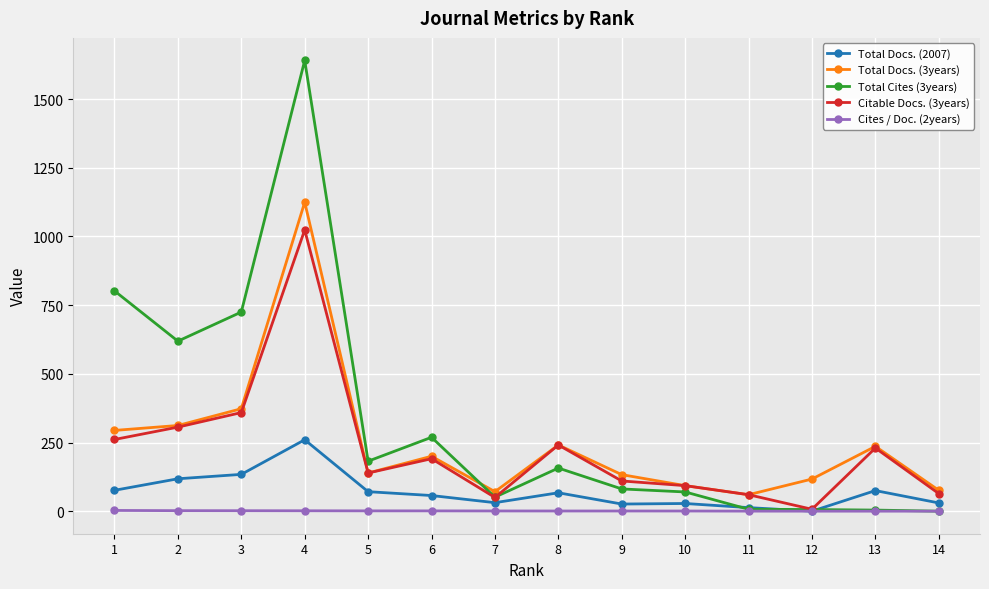

The Total Cites (3years) series shows 157.0 at 8. True or false?

True